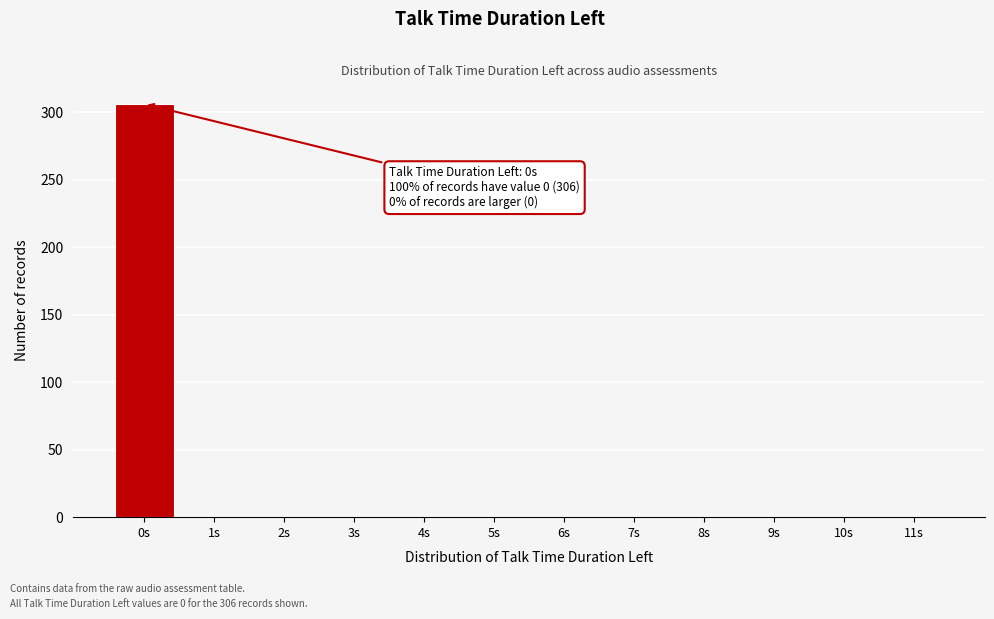

Reading left to right, transcribe all the data shown in this chart.

0s=306	1s=0	2s=0	3s=0	4s=0	5s=0	6s=0	7s=0	8s=0	9s=0	10s=0	11s=0